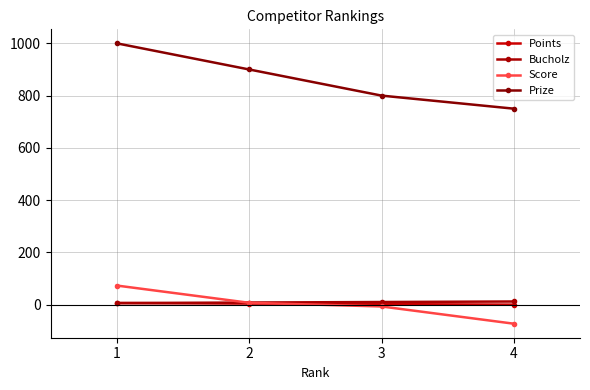

What is the difference between the maximum and minimum values in the Prize series?

250